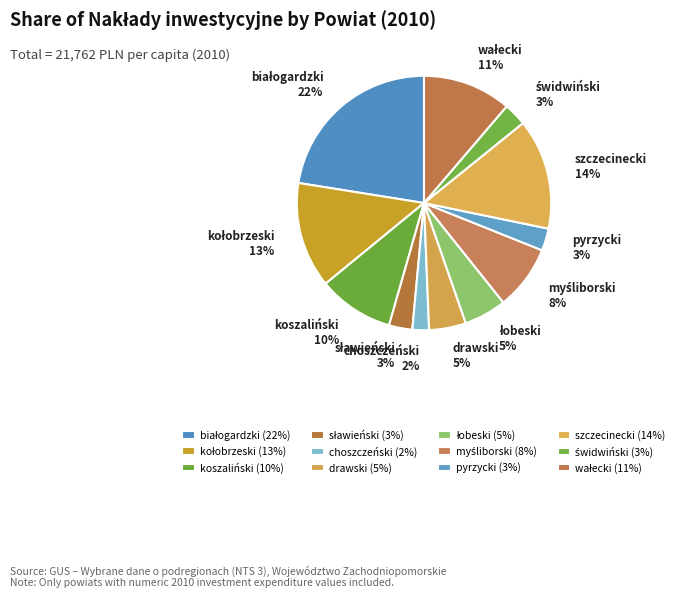

How many slices are in this pie chart?

12